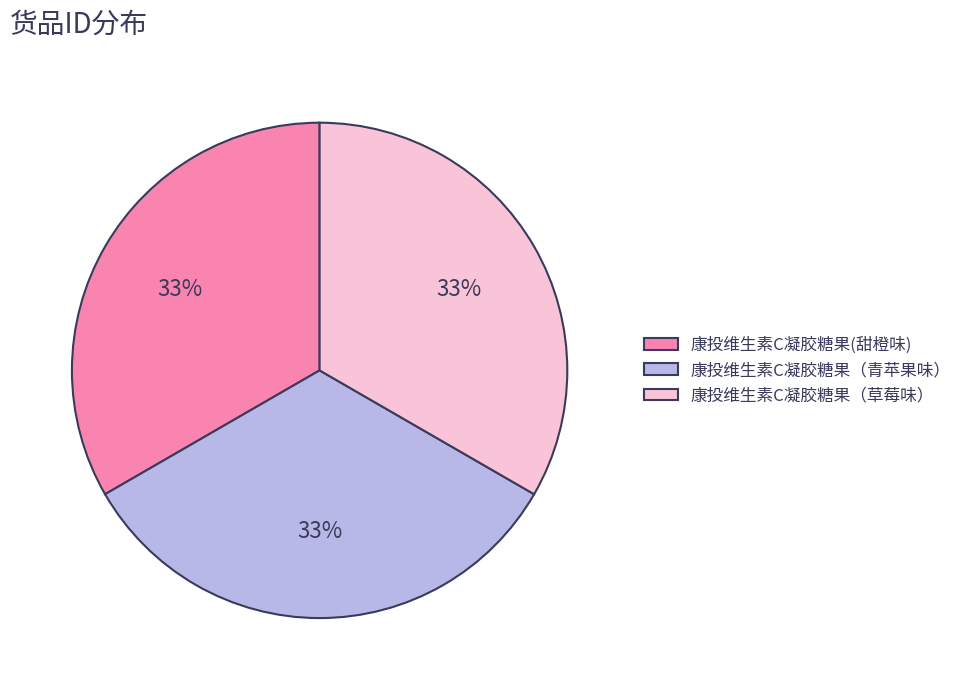

To the nearest percent, what portion does 康投维生素C凝胶糖果(甜橙味) represent?

33%